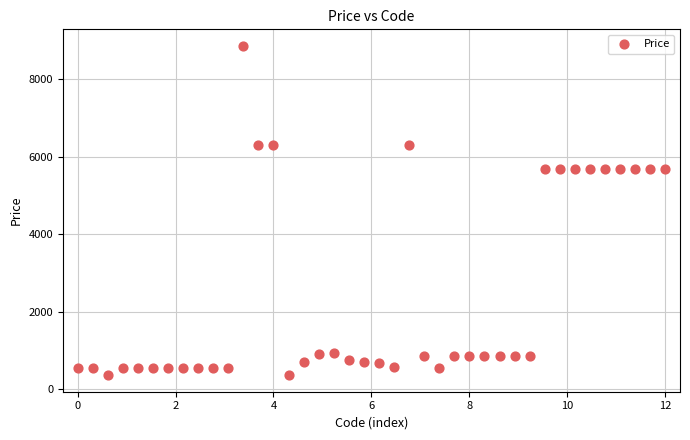

What is the range of X values (max minus min)?

12.0